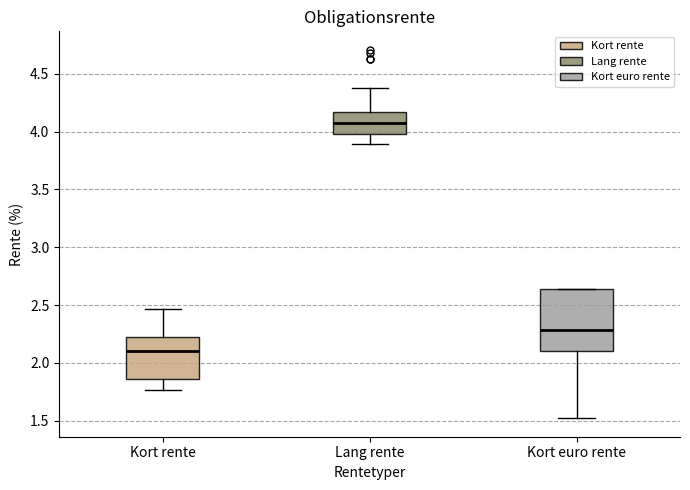

Reading left to right, transcribe this box plot: for each box, give where its median line is, the range the box spans, and where its two whiskers end, as read against the y-axis. The values are not printed on the chart, so give them approximately, as read against the axis.

Kort rente: median 2.10, box 1.85 to 2.20, whiskers 1.75 to 2.45
Lang rente: median 4.10, box 4.00 to 4.15, whiskers 3.90 to 4.40
Kort euro rente: median 2.30, box 2.10 to 2.65, whiskers 1.50 to 2.65